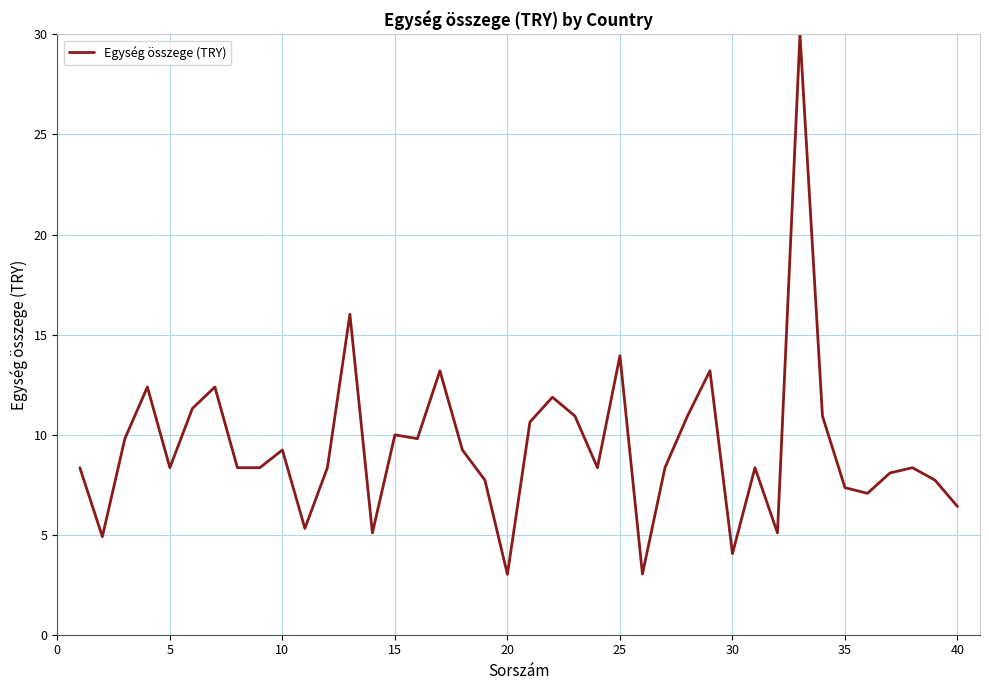

What is the difference between the maximum and minimum values?

27.0